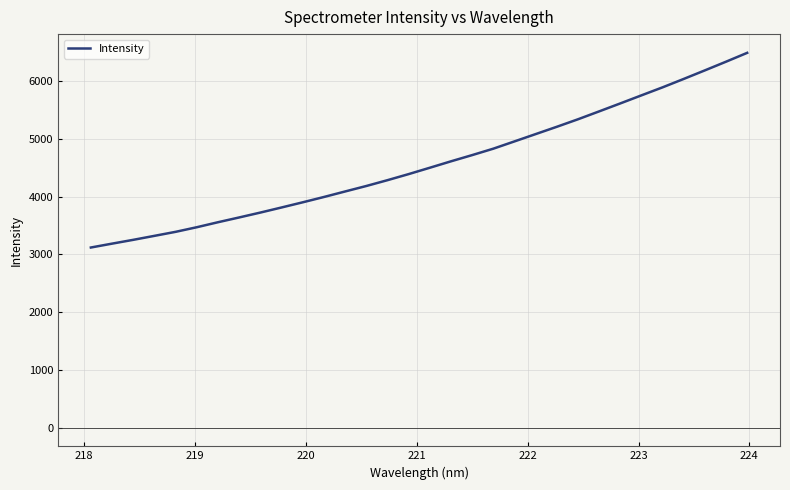

What is the difference between the maximum and minimum values?

3371.8